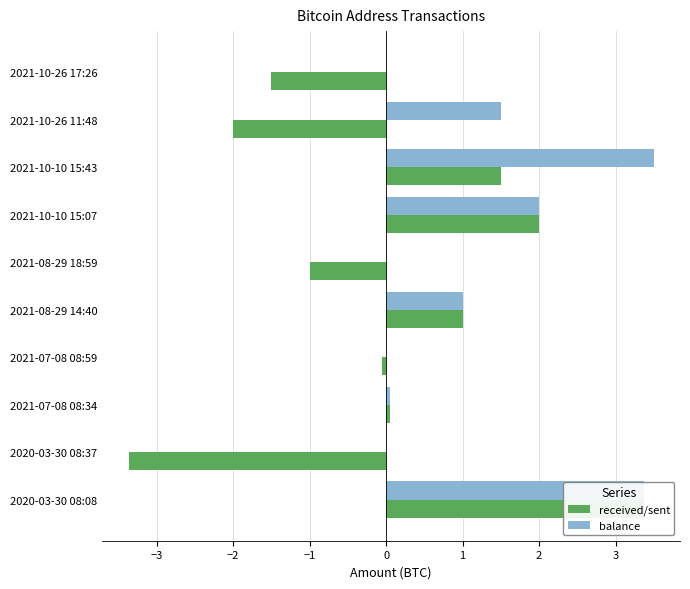

The value of balance at 2021-10-26 11:48 is 0.4. True or false?

False